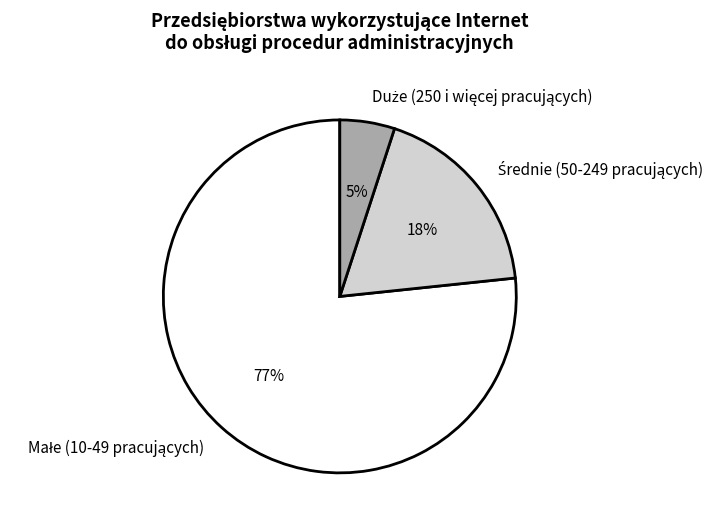

Is there a majority slice in this chart?

Yes